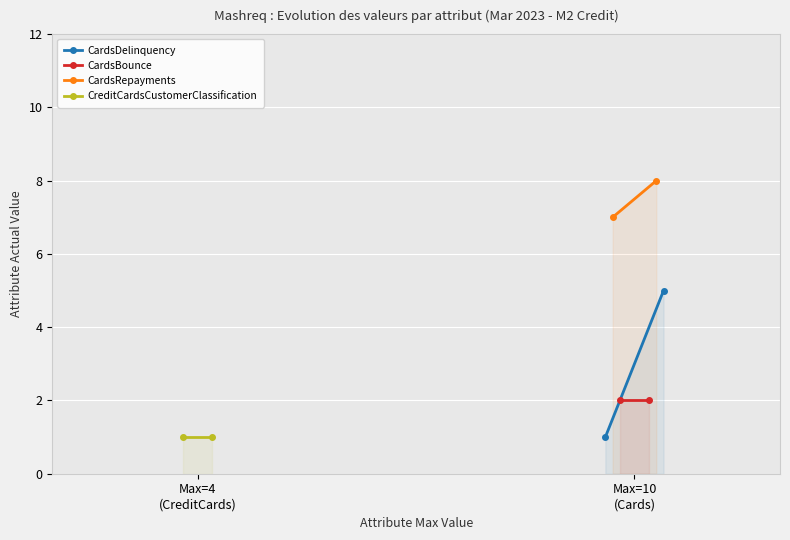

Reading left to right, transcribe all the data shown in this chart.

CardsDelinquency: 1	5
CardsBounce: 2	2
CardsRepayments: 7	8
CreditCardsCustomerClassification: 1	1